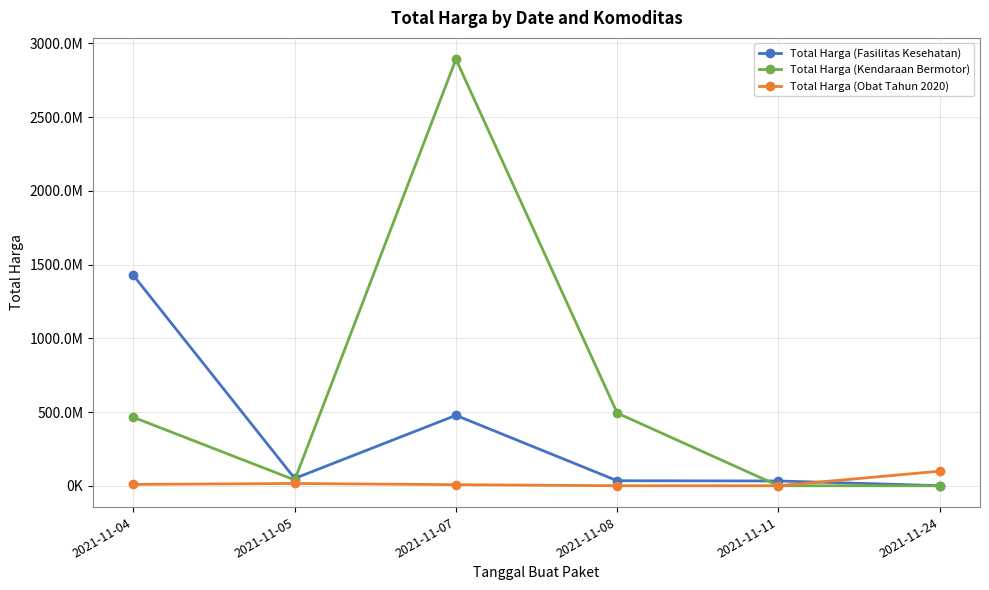

Reading left to right, what are all the values shown in this chart?

Total Harga (Fasilitas Kesehatan): 2021-11-04=1425867900	2021-11-05=49730040	2021-11-07=477600000	2021-11-08=34000000	2021-11-11=32441200	2021-11-24=577875
Total Harga (Kendaraan Bermotor): 2021-11-04=464002100	2021-11-05=39440000	2021-11-07=2892122000	2021-11-08=493000000	2021-11-11=0	2021-11-24=0
Total Harga (Obat Tahun 2020): 2021-11-04=9180000	2021-11-05=15513960	2021-11-07=7401240	2021-11-08=333600	2021-11-11=78000	2021-11-24=98772570